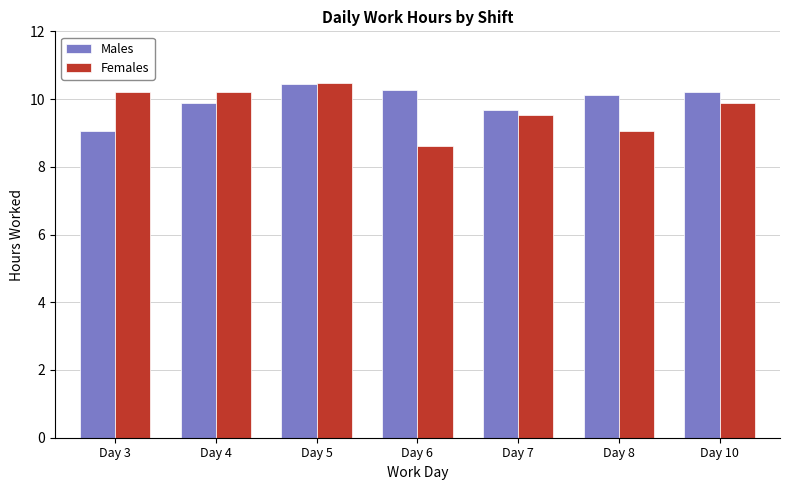

What is the difference between the highest and lowest values at Day 6?

1.7